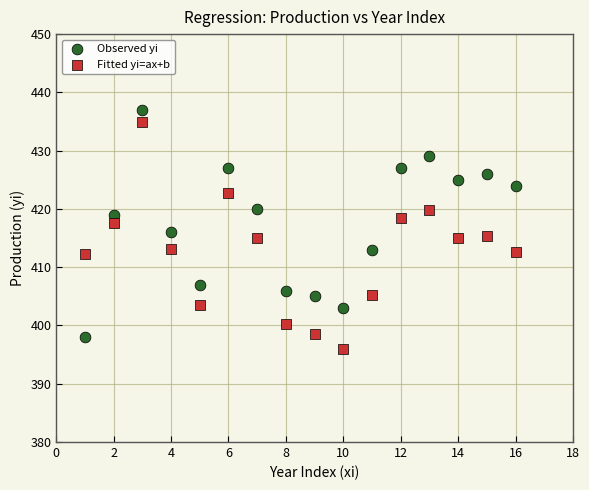

Which series reaches the maximum Y coordinate?

Observed yi